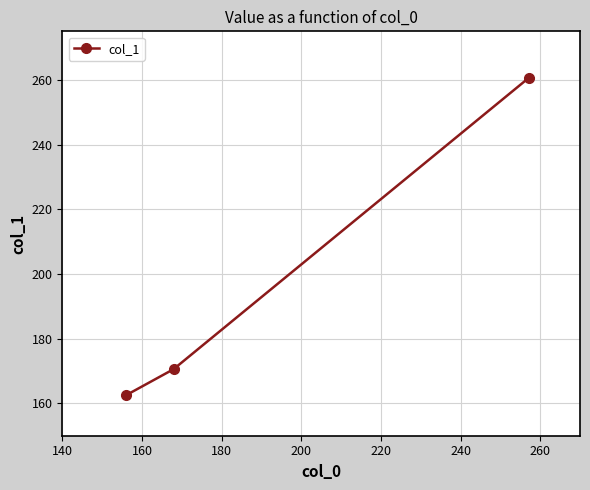

Reading left to right, what are all the values shown in this chart?

162.5	170.6	260.6